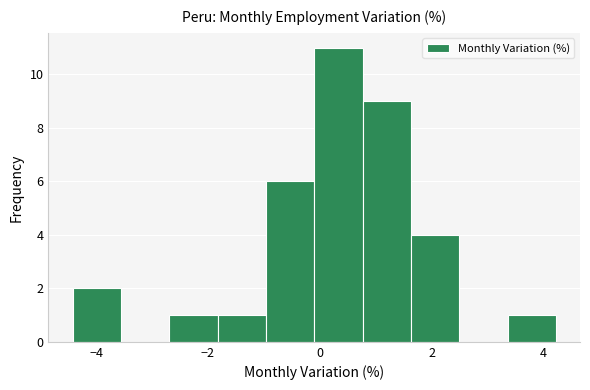

Reading left to right, transcribe this chart: for each bar, give the range it covers on the x-axis and its height. Neither the bar edges nor the heights are printed on the chart, so give them approximately, as read against the axes.

-4.4 to -3.6: 2
-3.6 to -2.6: 0
-2.6 to -1.8: 1
-1.8 to -1.0: 1
-1.0 to 0.0: 6
0.0 to 0.8: 11
0.8 to 1.6: 9
1.6 to 2.4: 4
2.4 to 3.4: 0
3.4 to 4.2: 1